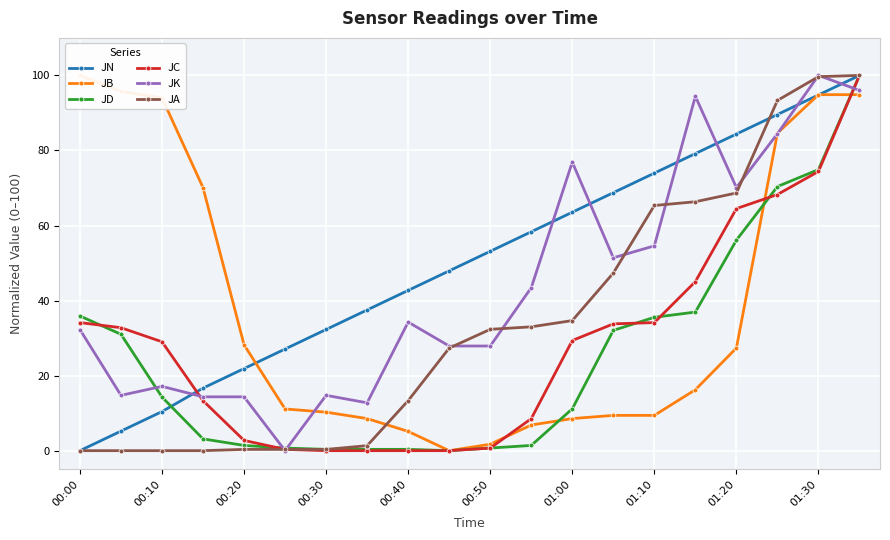

List the series in order of their peak value, highest first.

JN, JB, JD, JC, JK, JA